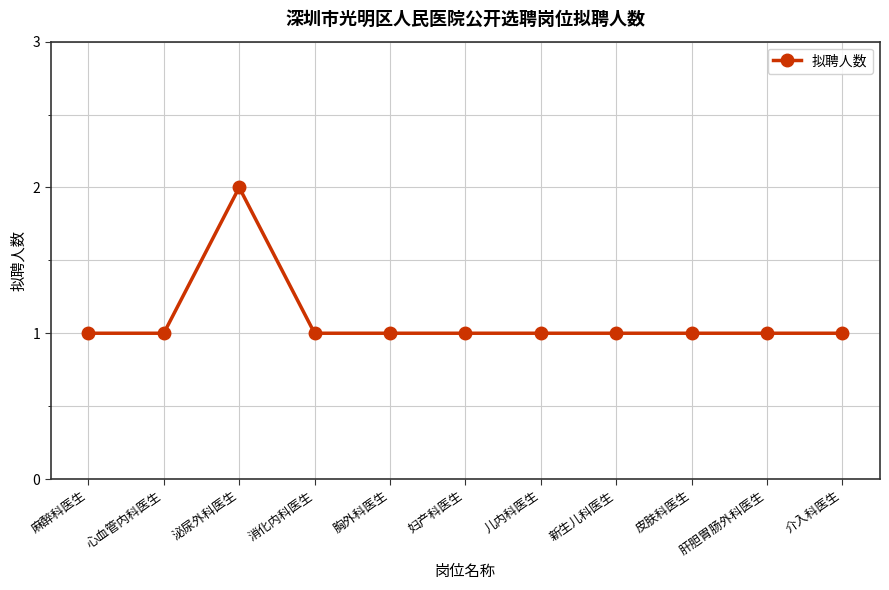

Where is the first local maximum?

泌尿外科医生